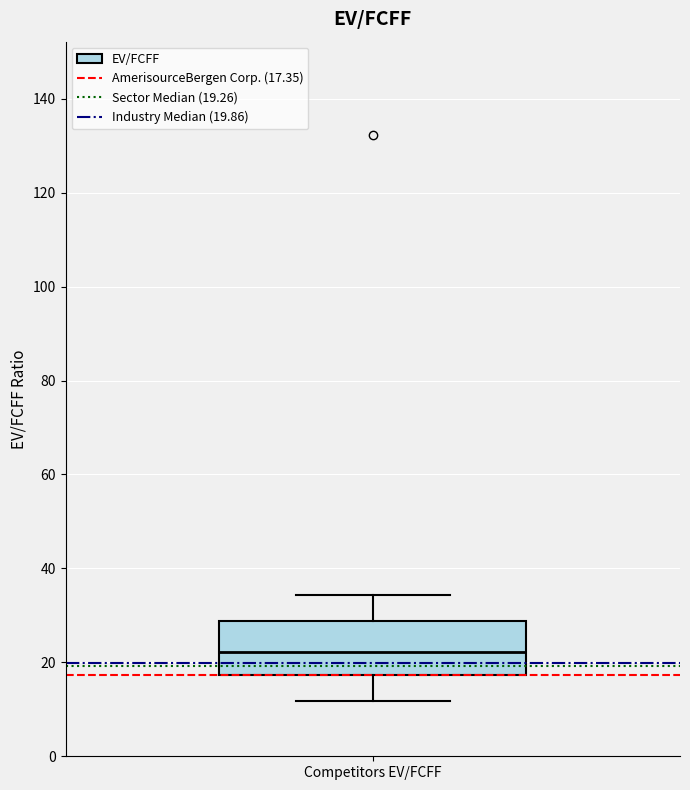

Where does the upper whisker of the box for Competitors EV/FCFF end on the y-axis? The values are not printed on the chart, so give them approximately, as read against the axis.

34